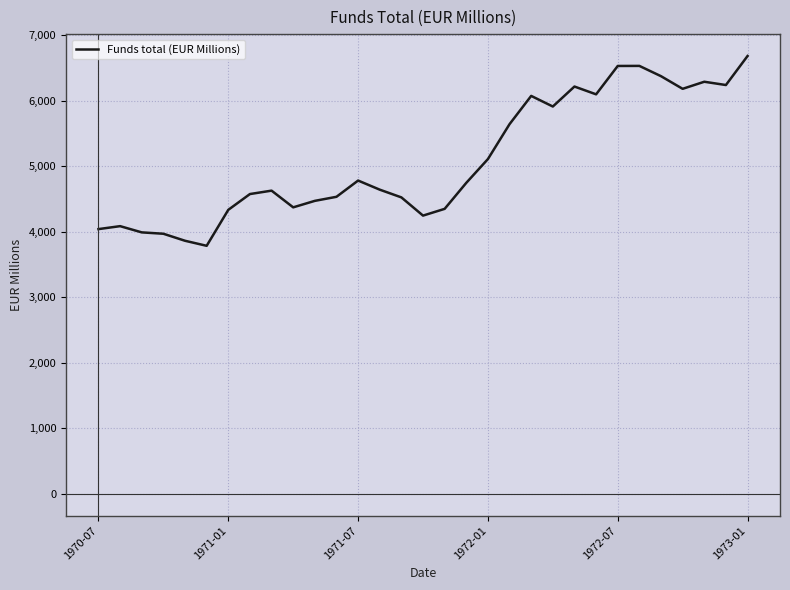

What is the maximum value shown in the chart?

6683